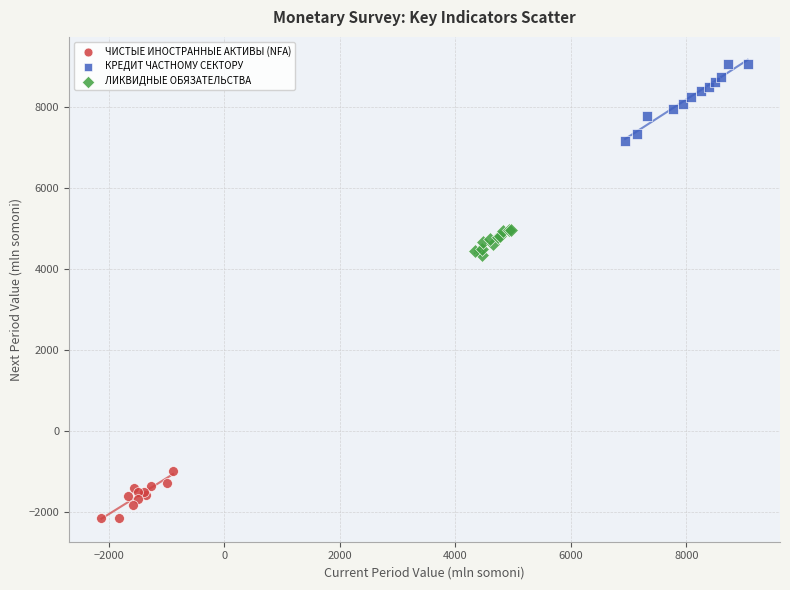

Which series contains the lowest Y value?

ЧИСТЫЕ ИНОСТРАННЫЕ АКТИВЫ (NFA)